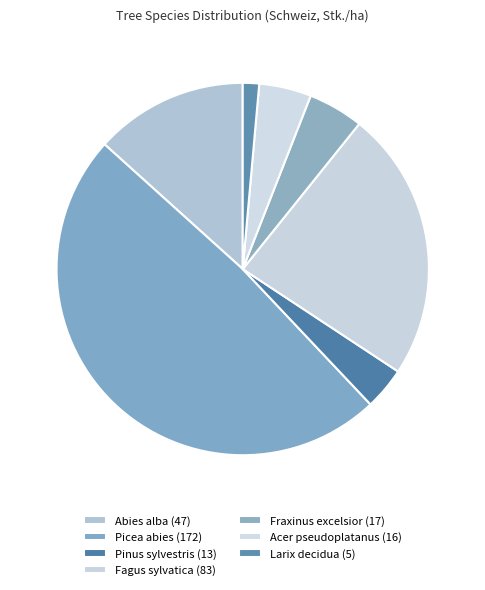

Rank the categories by value from highest to lowest.

Picea abies, Fagus sylvatica, Abies alba, Fraxinus excelsior, Acer pseudoplatanus, Pinus sylvestris, Larix decidua